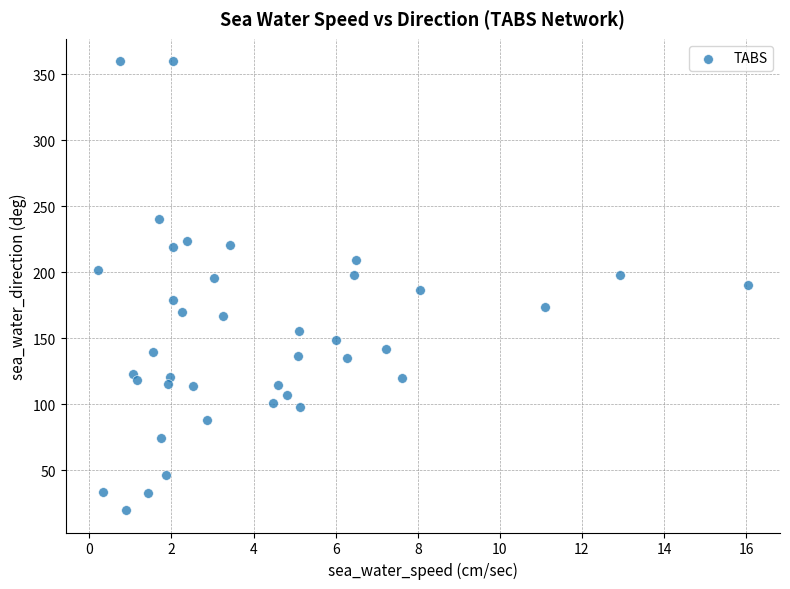

What is the range of Y values (max minus min)?

340.1